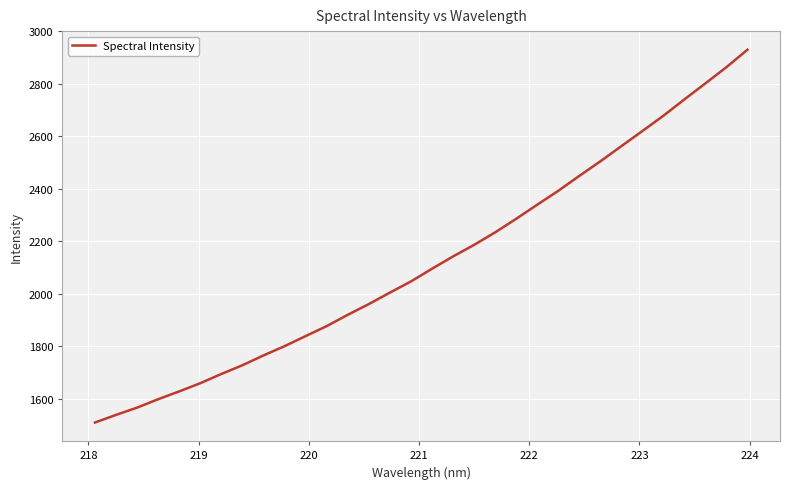

What is the difference between the maximum and minimum values?

1421.1